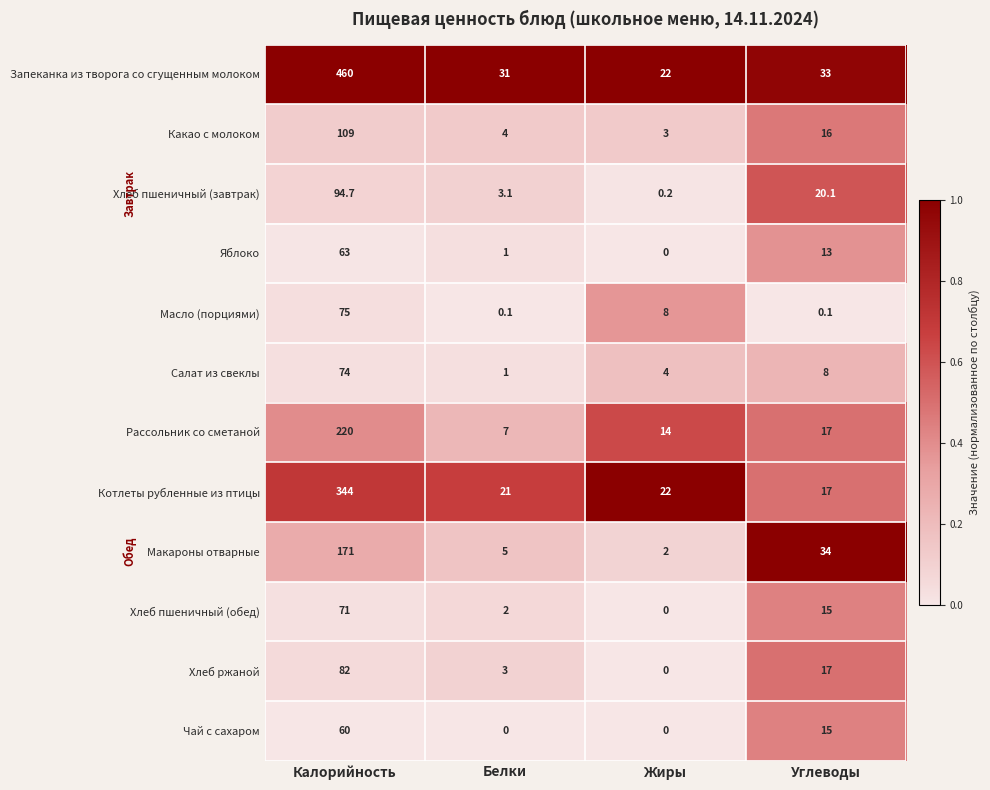

True or false: Салат из свеклы has a value of 11.1 at Углеводы.

False